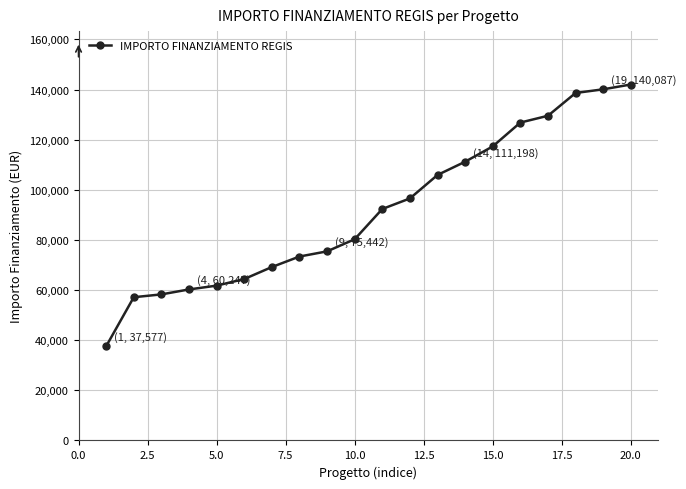

How many data points are less than 92341?

10